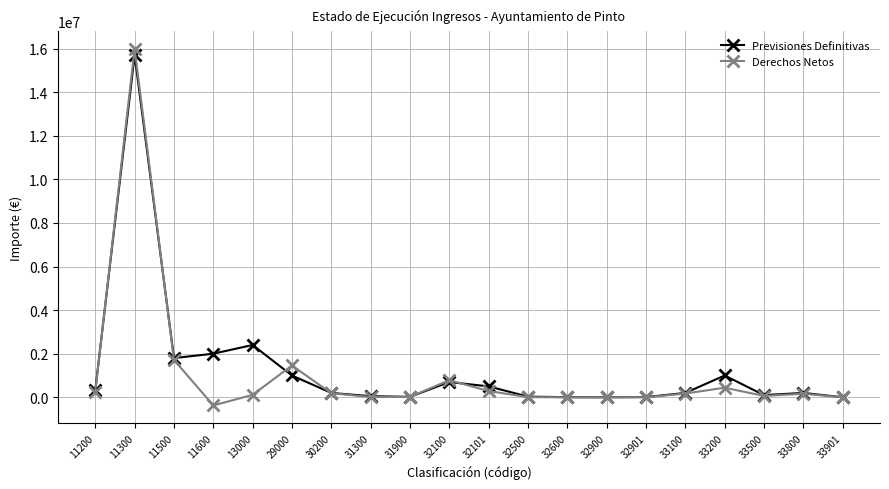

At which label is Derechos Netos closest to 7806090?

11500